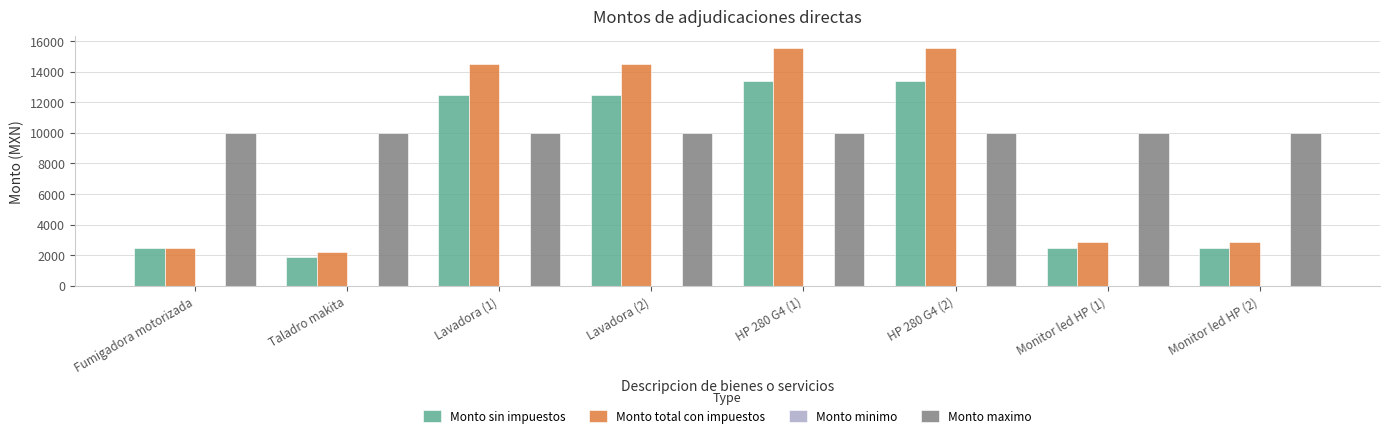

Which series has the largest range (max minus min)?

Monto total con impuestos